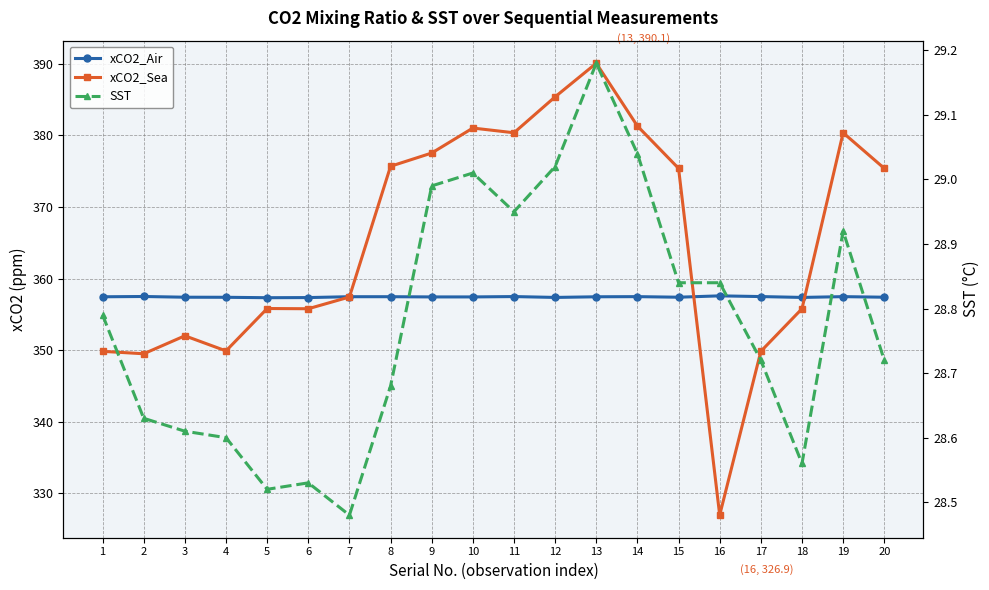

Is the value of xCO2_Sea at 8 greater than the value of SST at 9?

Yes